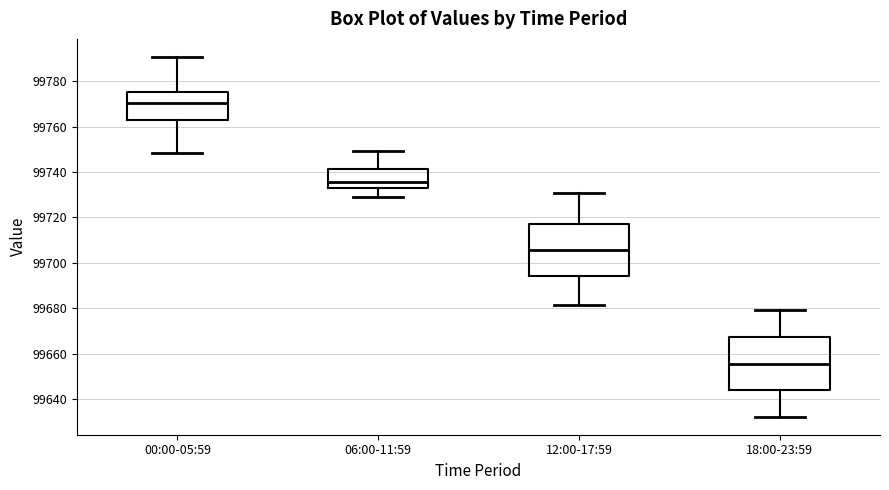

Reading left to right, read every box against the y-axis: the position of its median line, the range the box covers, and the ends of its whiskers. The values are not printed on the chart, so give them approximately, as read against the axis.

00:00-05:59: median 99770, box 99762 to 99776, whiskers 99748 to 99790
06:00-11:59: median 99736, box 99734 to 99742, whiskers 99728 to 99750
12:00-17:59: median 99706, box 99694 to 99716, whiskers 99682 to 99730
18:00-23:59: median 99656, box 99644 to 99668, whiskers 99632 to 99680